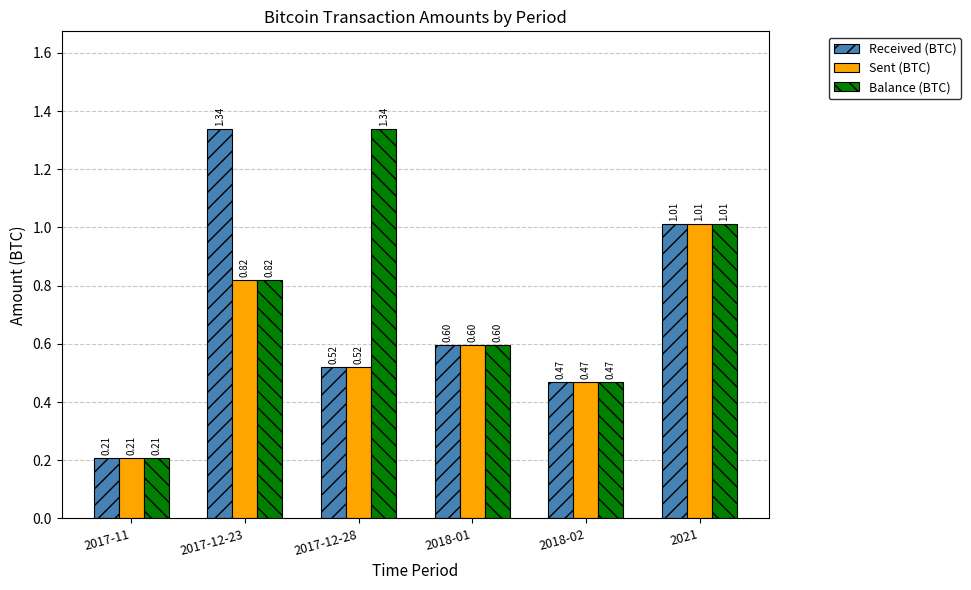

Does the chart contain any negative values?

No